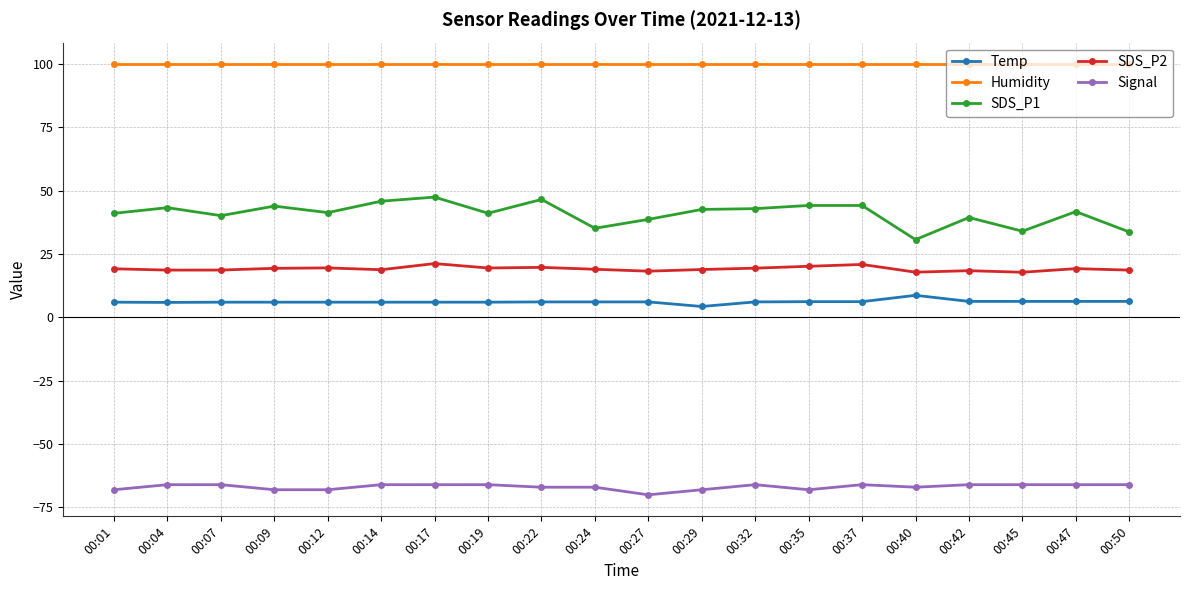

How many series are shown in this chart?

5